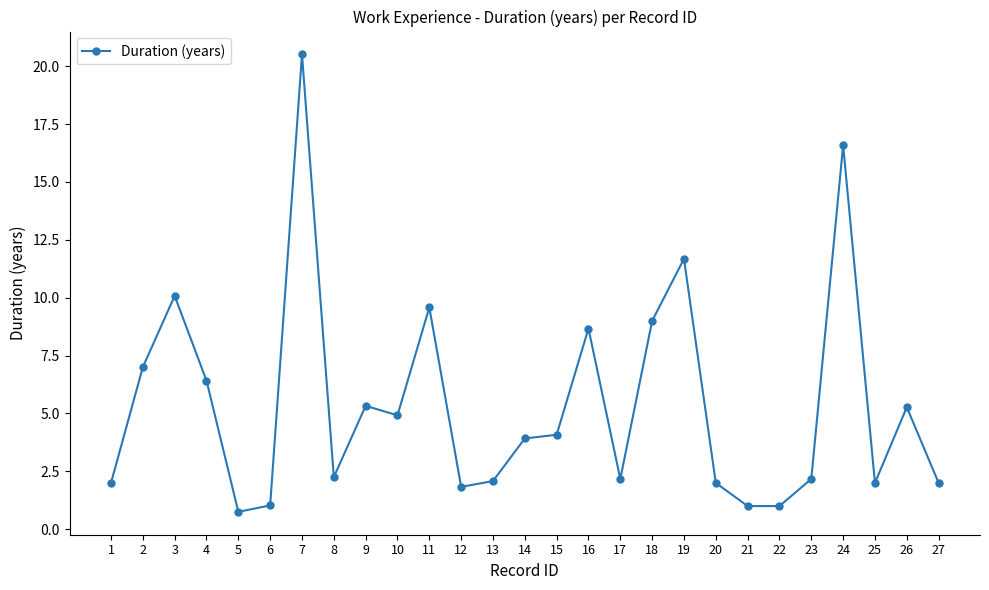

The chart shows a value of 2.0 at 25. True or false?

True